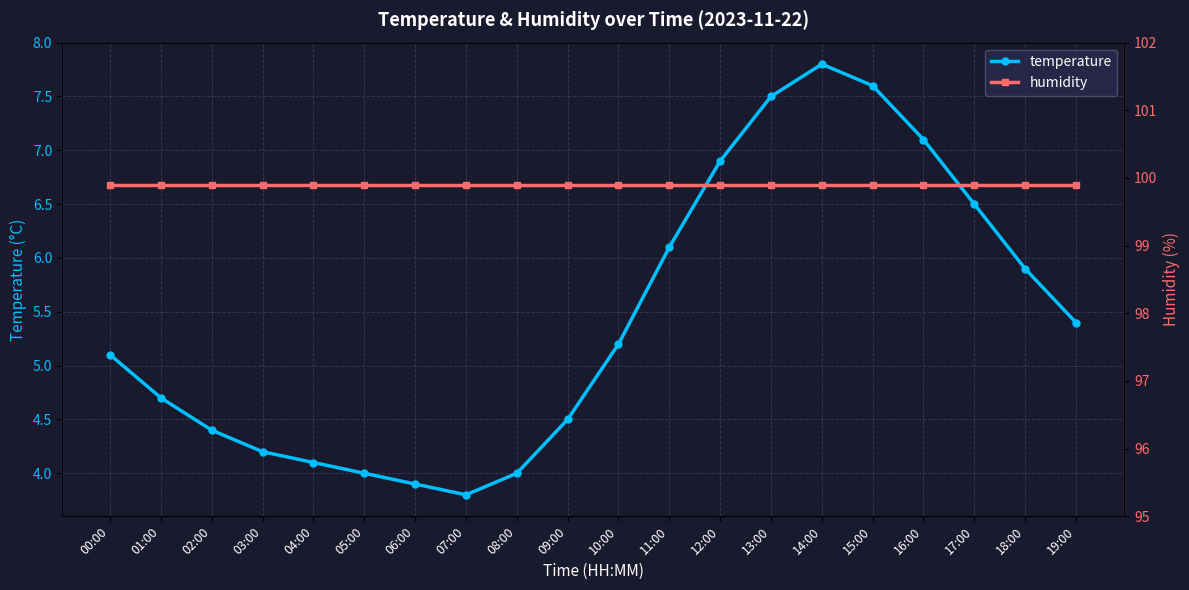

What position from the left is 02:00?

3